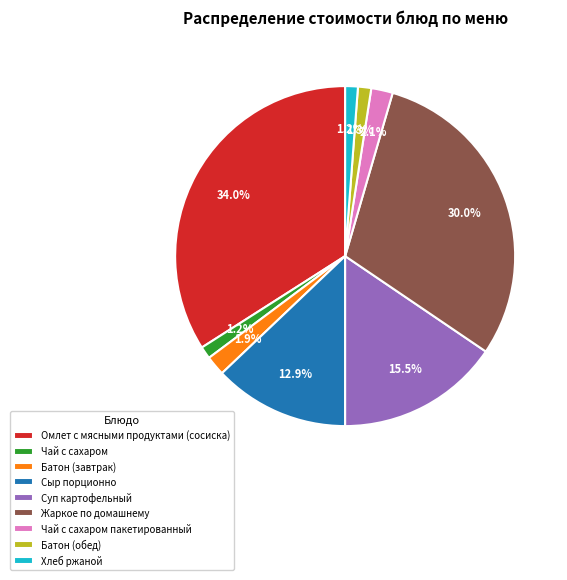

What percentage is NOT represented by Чай с сахаром?

98.8%